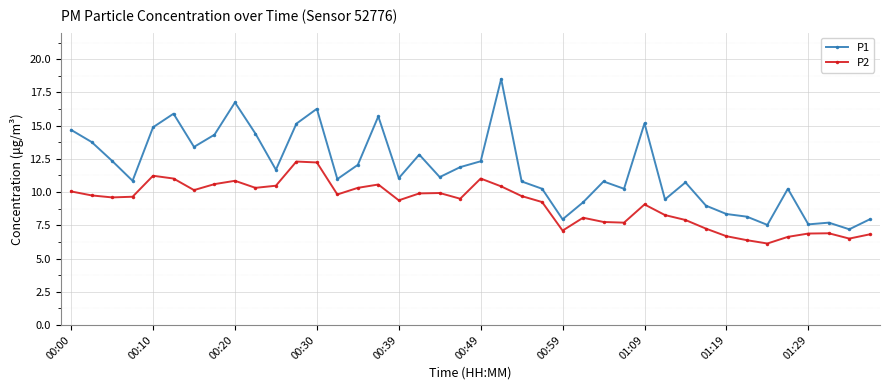

Does the chart have visible grid lines?

Yes